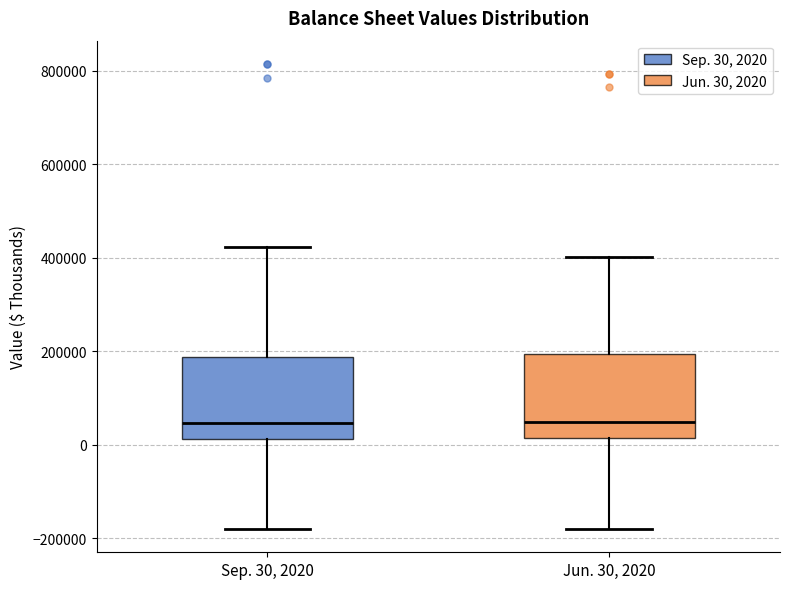

Reading left to right, read every box against the y-axis: the position of its median line, the range the box covers, and the ends of its whiskers. The values are not printed on the chart, so give them approximately, as read against the axis.

Sep. 30, 2020: median 40000, box 20000 to 180000, whiskers -180000 to 420000
Jun. 30, 2020: median 40000, box 20000 to 200000, whiskers -180000 to 400000